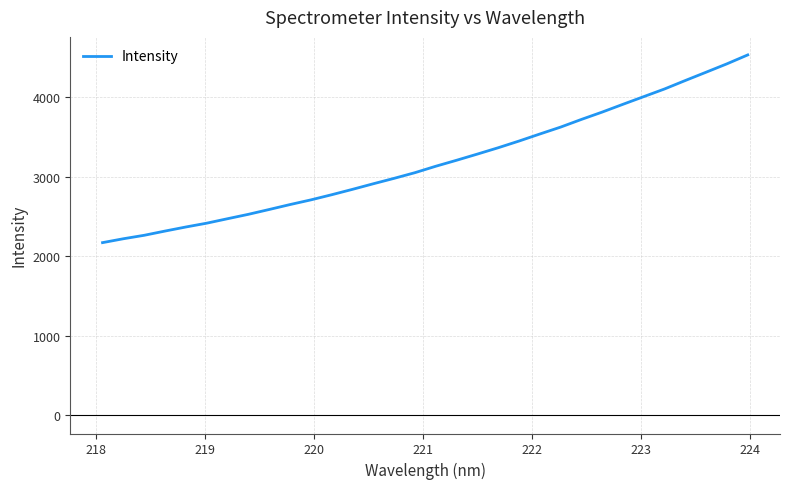

What is the difference between the maximum and minimum values?

2358.7